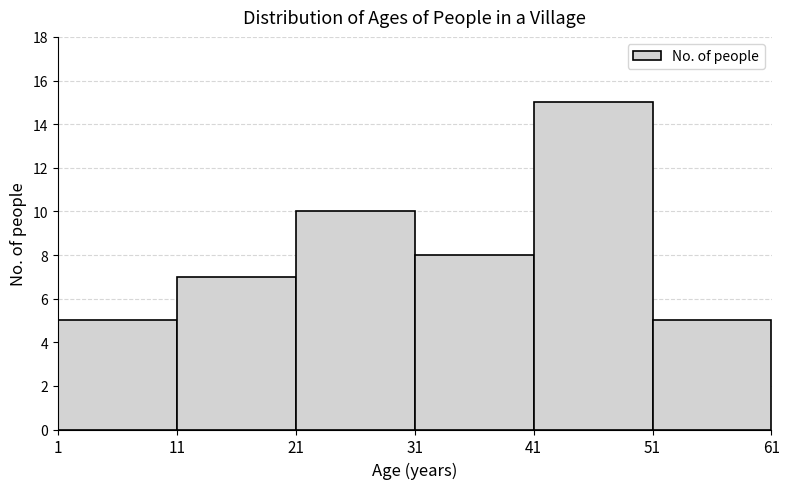

What is the height of the bar covering 11 to 21 on the x-axis? The values are not printed on the chart, so give them approximately, as read against the axis.

7